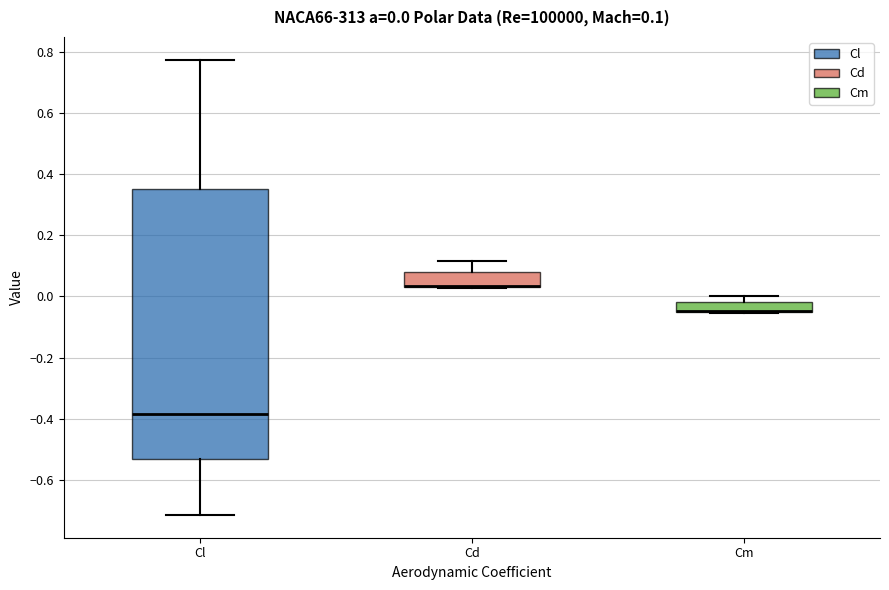

Which box is the tallest, from its lower edge to its upper edge?

Cl